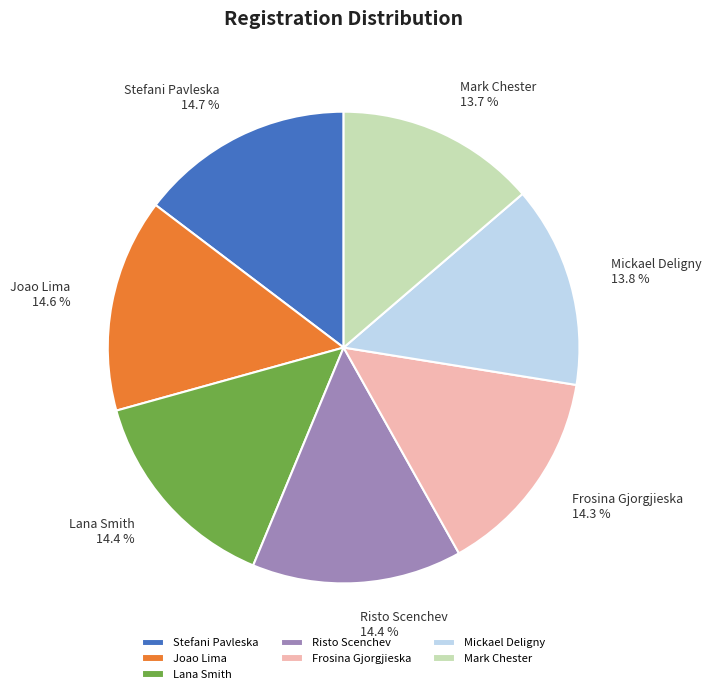

To the nearest percent, what is the average slice percentage?

14%